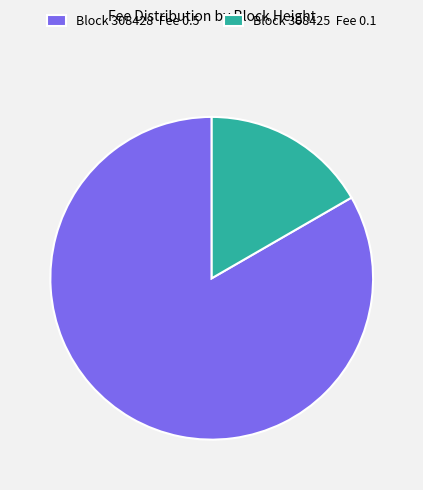

What is the largest slice in the pie chart?

Block 308428 Fee 0.5